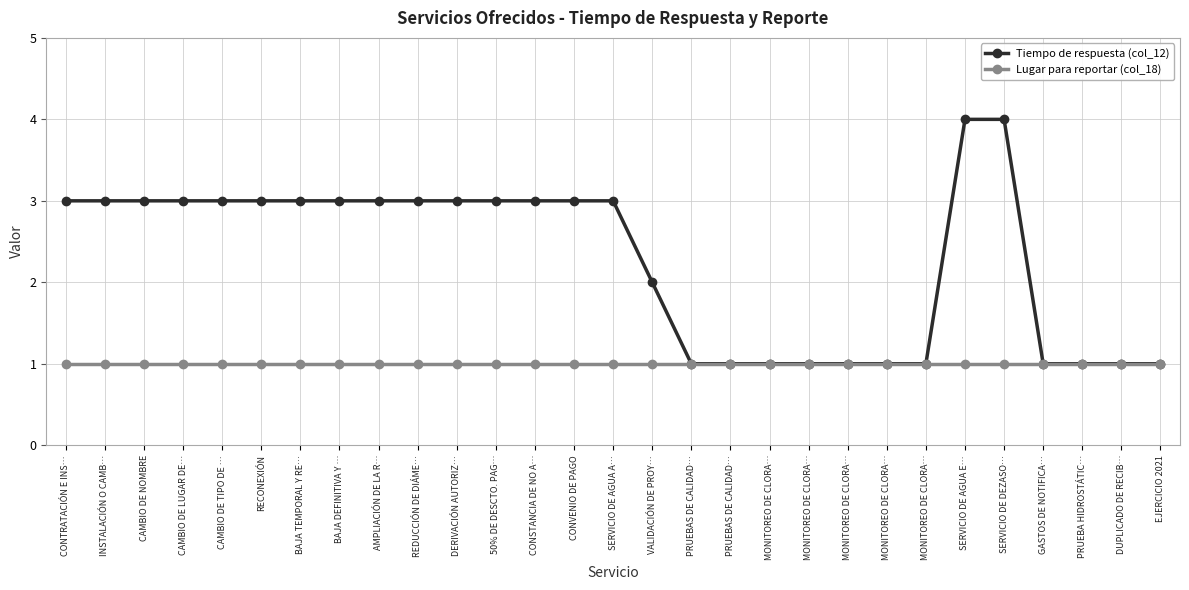

True or false: Lugar para reportar (col_18) and Tiempo de respuesta (col_12) intersect in this chart.

False